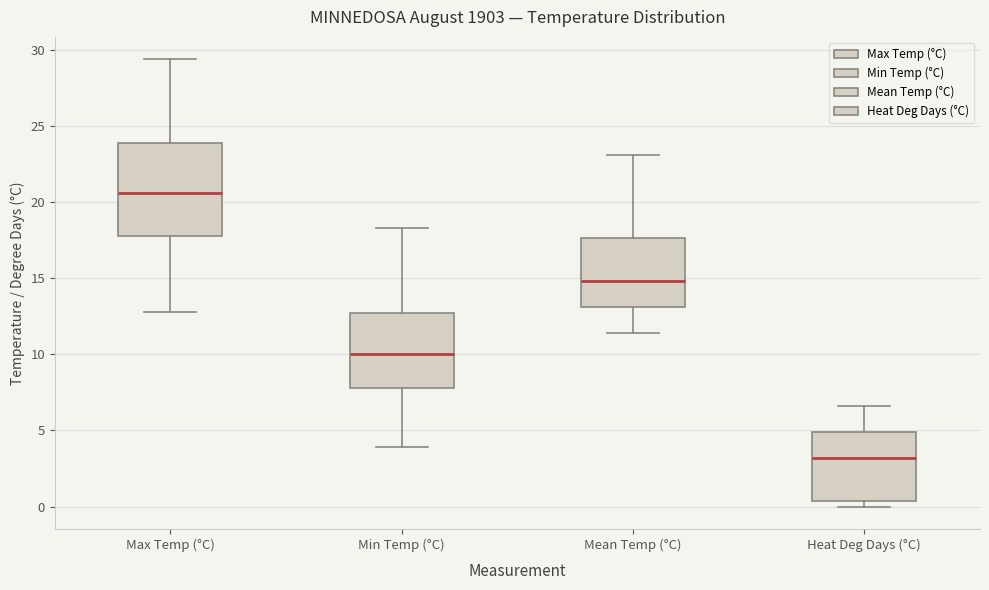

Reading left to right, transcribe this box plot: for each box, give where its median line is, the range the box spans, and where its two whiskers end, as read against the y-axis. The values are not printed on the chart, so give them approximately, as read against the axis.

Max Temp (°C): median 20.5, box 18.0 to 24.0, whiskers 13.0 to 29.5
Min Temp (°C): median 10.0, box 8.0 to 13.0, whiskers 4.0 to 18.5
Mean Temp (°C): median 15.0, box 13.0 to 17.5, whiskers 11.5 to 23.0
Heat Deg Days (°C): median 3.0, box 0.5 to 5.0, whiskers 0.0 to 6.5